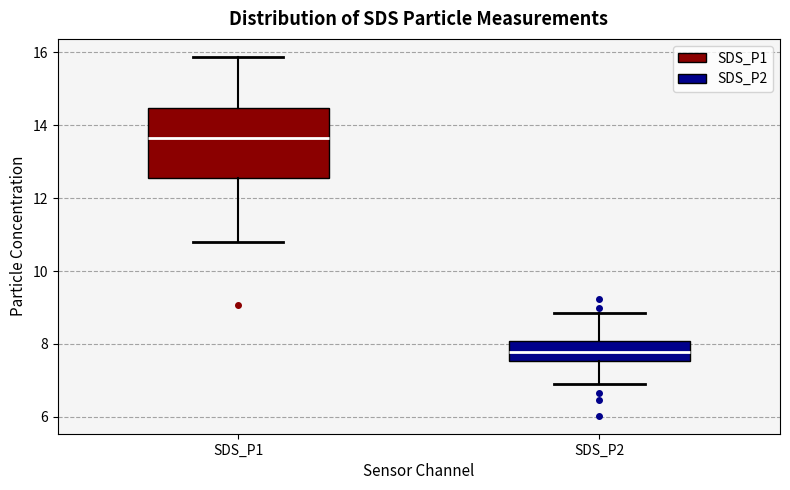

Reading left to right, read every box against the y-axis: the position of its median line, the range the box covers, and the ends of its whiskers. The values are not printed on the chart, so give them approximately, as read against the axis.

SDS_P1: median 13.6, box 12.6 to 14.4, whiskers 10.8 to 15.8
SDS_P2: median 7.8, box 7.6 to 8.0, whiskers 7.0 to 8.8